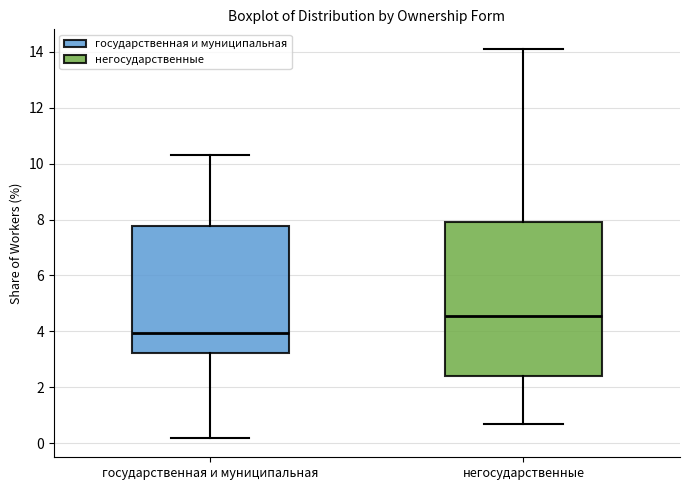

Reading left to right, read every box against the y-axis: the position of its median line, the range the box covers, and the ends of its whiskers. The values are not printed on the chart, so give them approximately, as read against the axis.

государственная и муниципальная: median 4.0, box 3.2 to 7.8, whiskers 0.2 to 10.4
негосударственные: median 4.6, box 2.4 to 8.0, whiskers 0.8 to 14.2